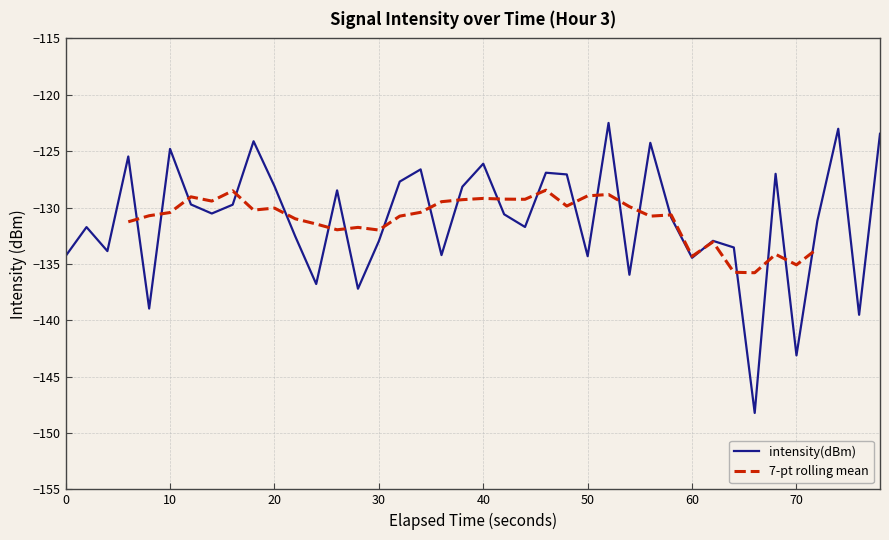

What is the difference between the maximum and second lowest values?

20.6